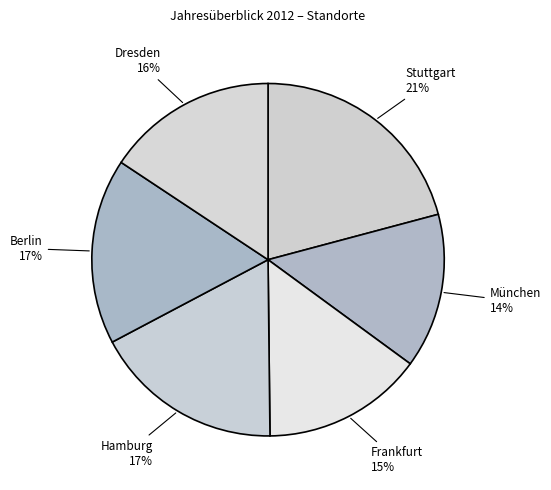

To the nearest percent, what is the difference between the largest and smallest slice percentages?

7%